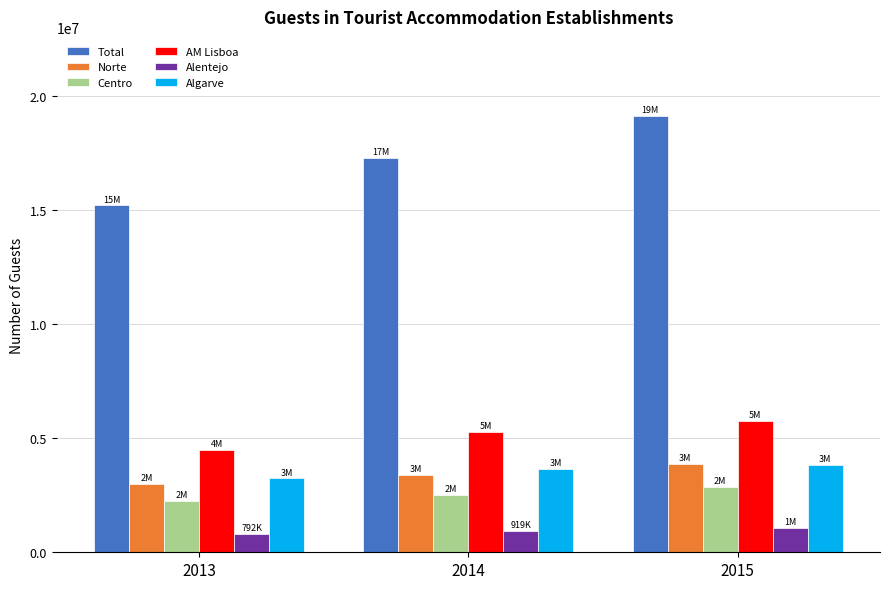

What is the difference between the highest and lowest values at 2015?

18085747